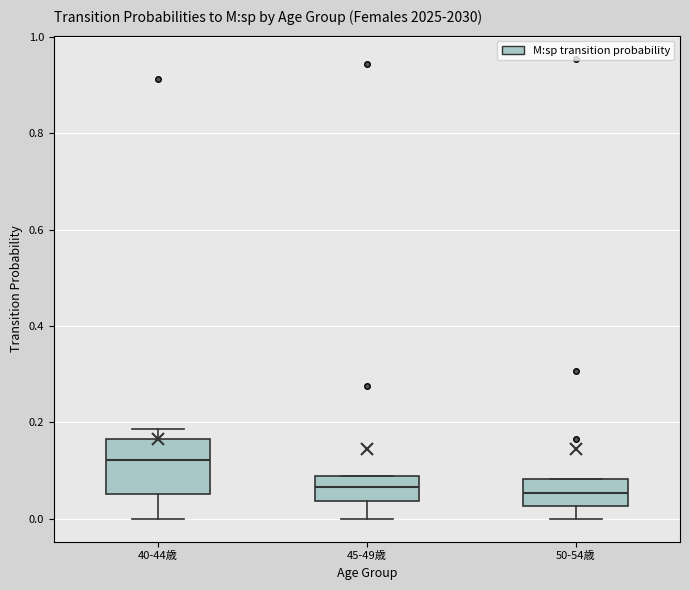

Reading left to right, read every box against the y-axis: the position of its median line, the range the box covers, and the ends of its whiskers. The values are not printed on the chart, so give them approximately, as read against the axis.

40-44歳: median 0.12, box 0.06 to 0.16, whiskers 0.00 to 0.18
45-49歳: median 0.06, box 0.04 to 0.08, whiskers 0.00 to 0.08
50-54歳: median 0.06, box 0.02 to 0.08, whiskers 0.00 to 0.08